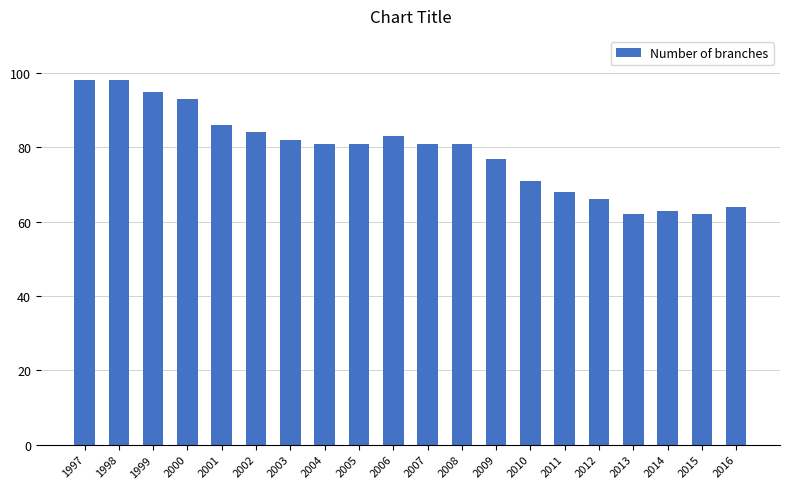

What is the difference between the maximum and second lowest values?

36